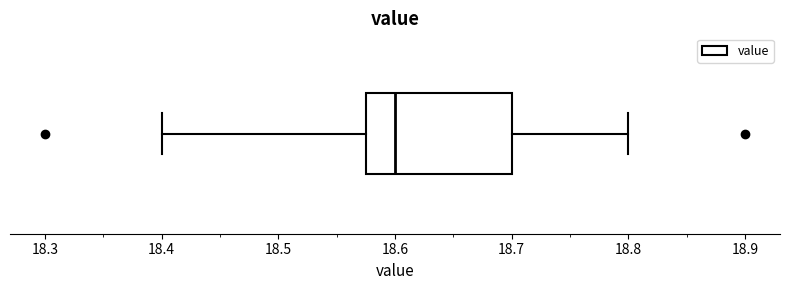

Read this box plot against the x-axis: the position of the median line, the range covered by the box, and the ends of both whiskers. The values are not printed on the chart, so give them approximately, as read against the axis.

median 18.60, box 18.58 to 18.70, whiskers 18.40 to 18.80